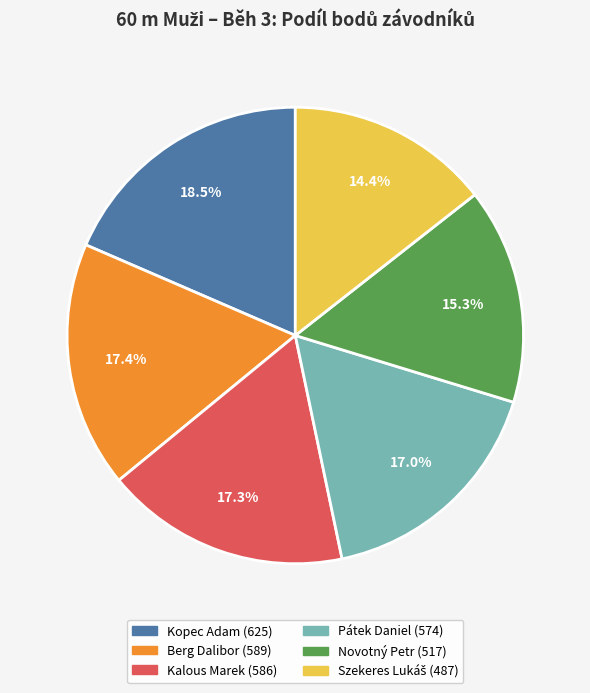

How much of the chart is everything except Kopec Adam?

81.5%